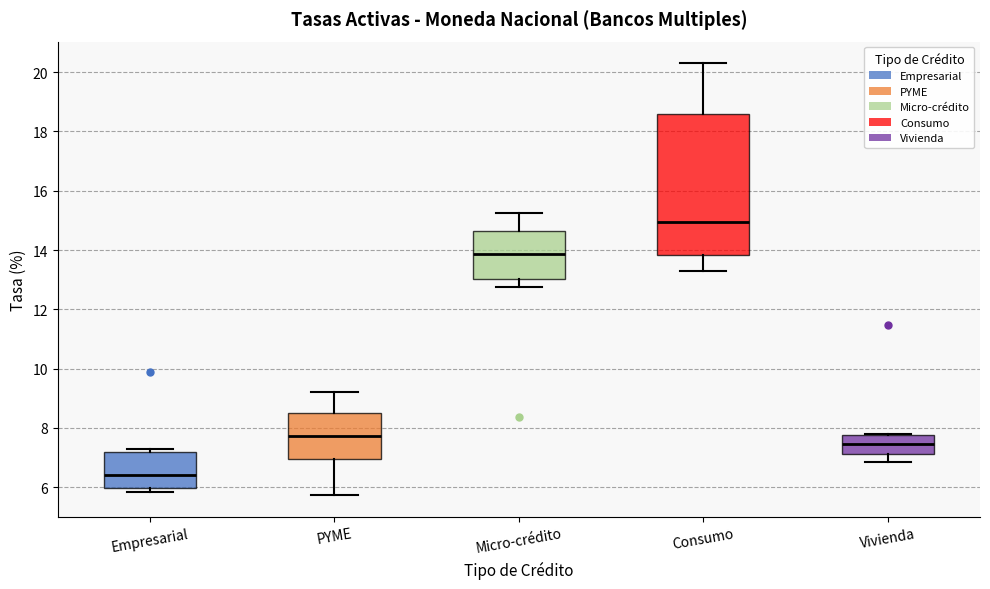

Which box is the tallest, from its lower edge to its upper edge?

Consumo